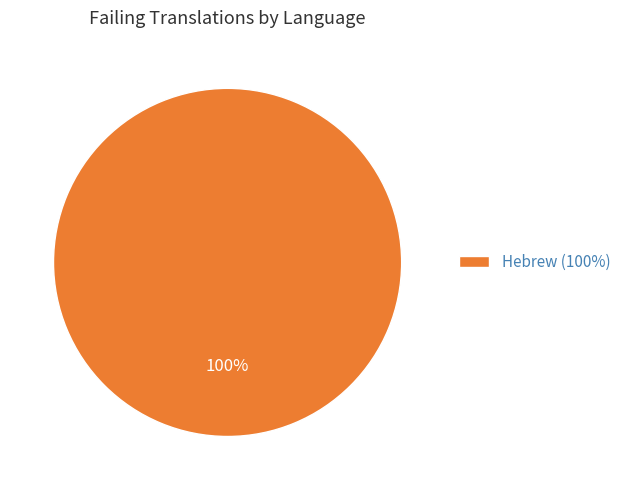

Which slice represents more than half of the pie?

Hebrew (100%)